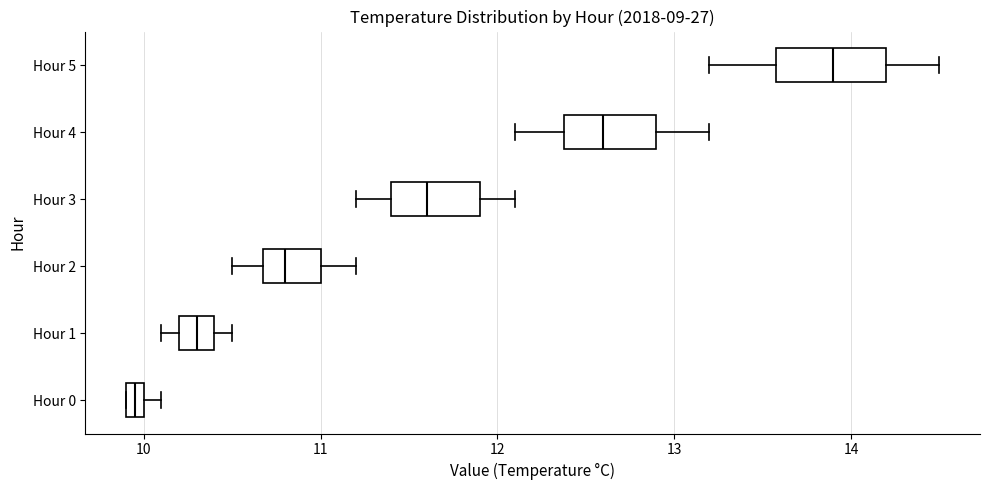

Where does the median line of the box for Hour 5 sit on the x-axis? The values are not printed on the chart, so give them approximately, as read against the axis.

13.9